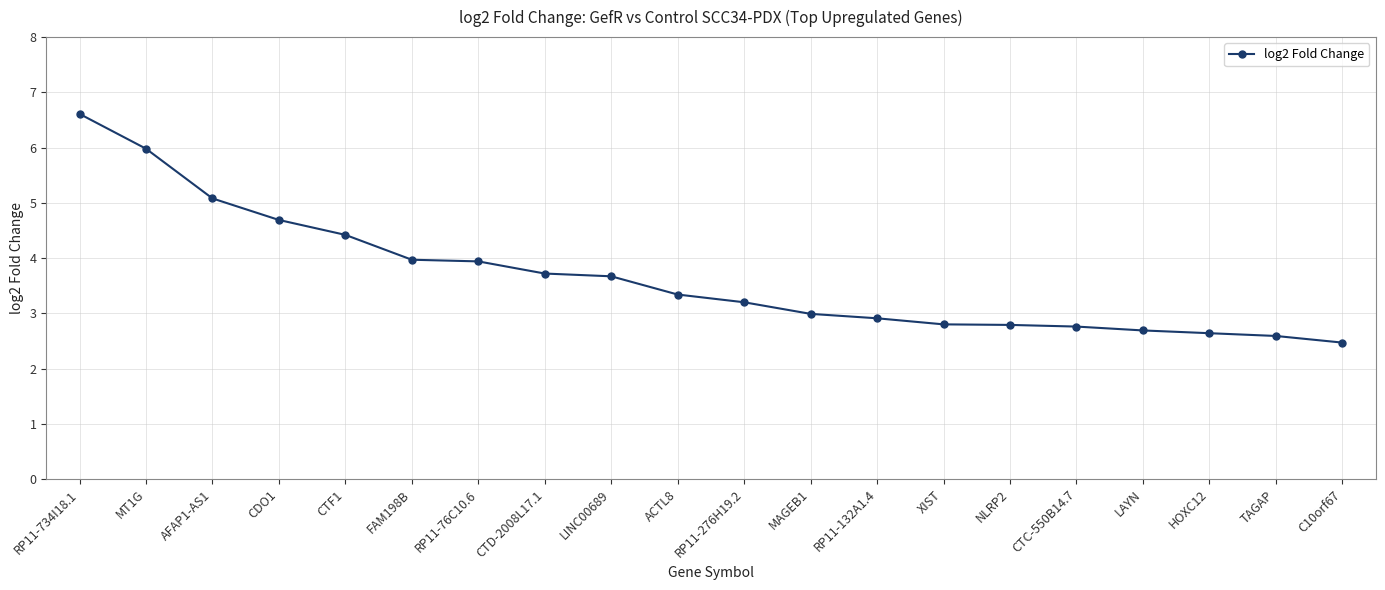

What is the label of the 13th point from the right?

CTD-2008L17.1